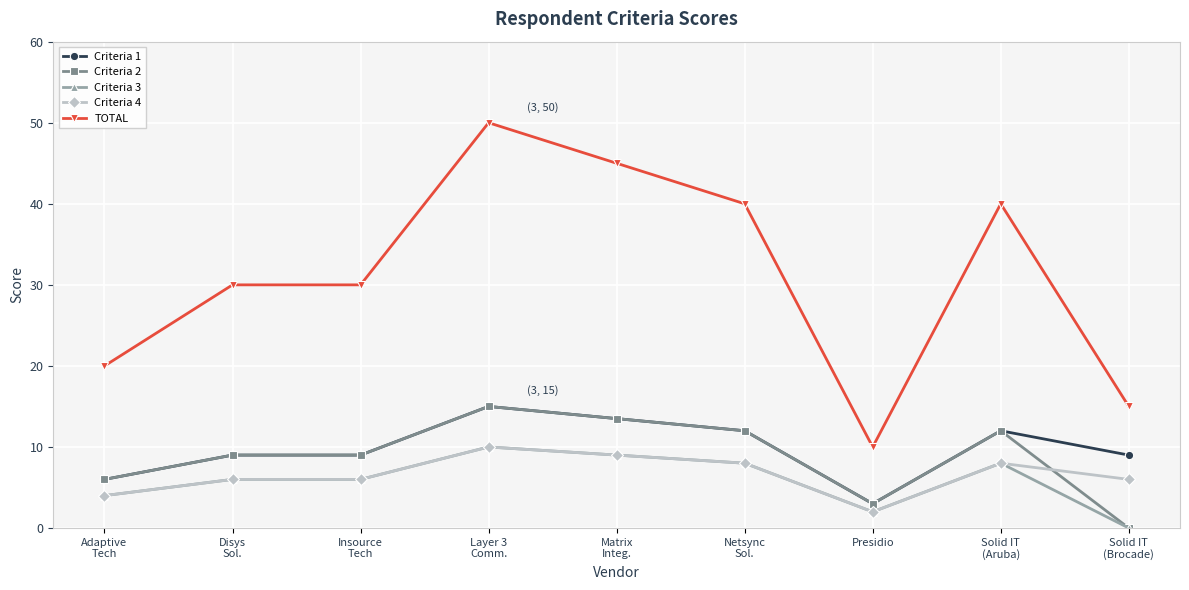

At which category is the sum across all series the highest?

Layer 3
Comm.